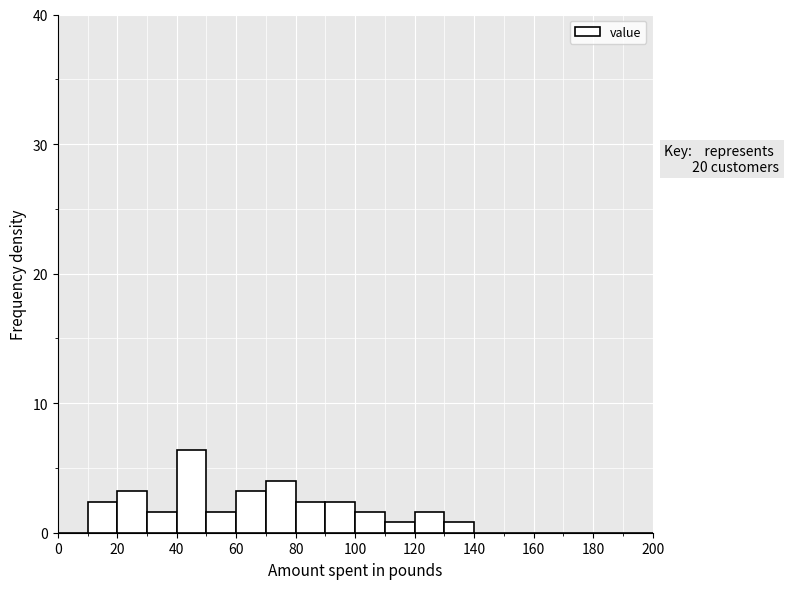

Over which range of the x-axis is the bar tallest?

40 to 50